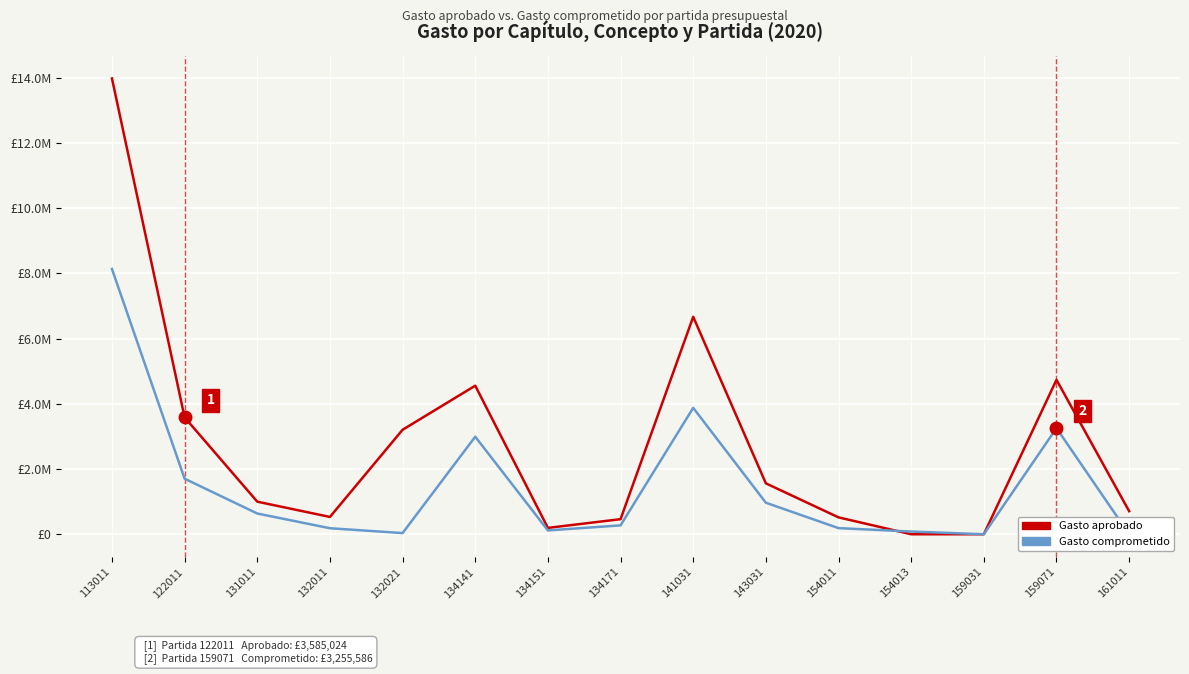

The Gasto comprometido series shows 4370993.2 at 134141. True or false?

False